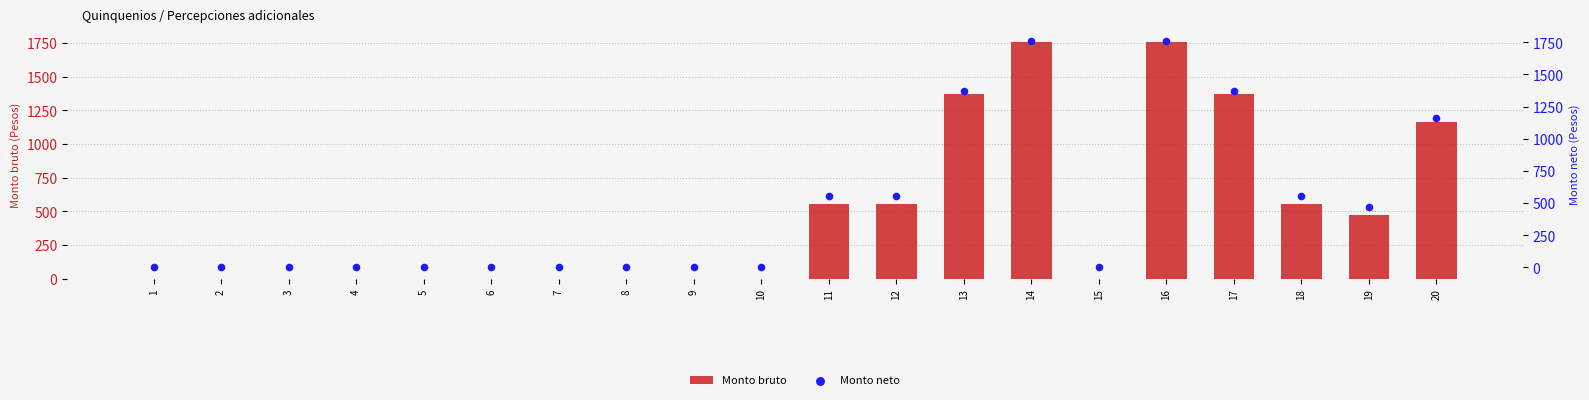

Which series has the largest total across all categories?

Monto bruto